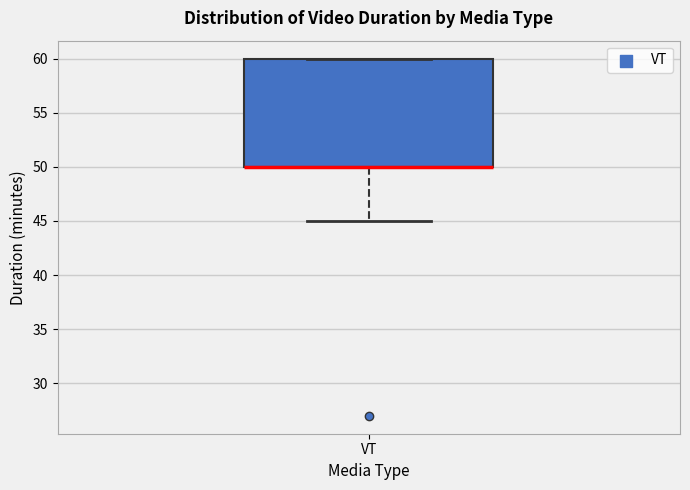

Read this box plot against the y-axis: the position of the median line, the range covered by the box, and the ends of both whiskers. The values are not printed on the chart, so give them approximately, as read against the axis.

median 50 (drawn on the box's lower edge), box 50 to 60, whiskers 45 to 60